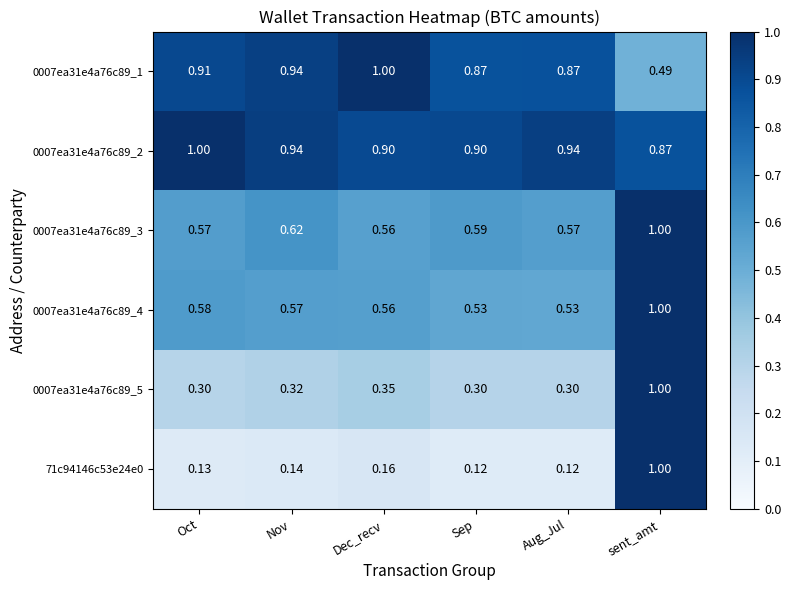

Which category has the highest value in the 0007ea31e4a76c89_4 series?

sent_amt